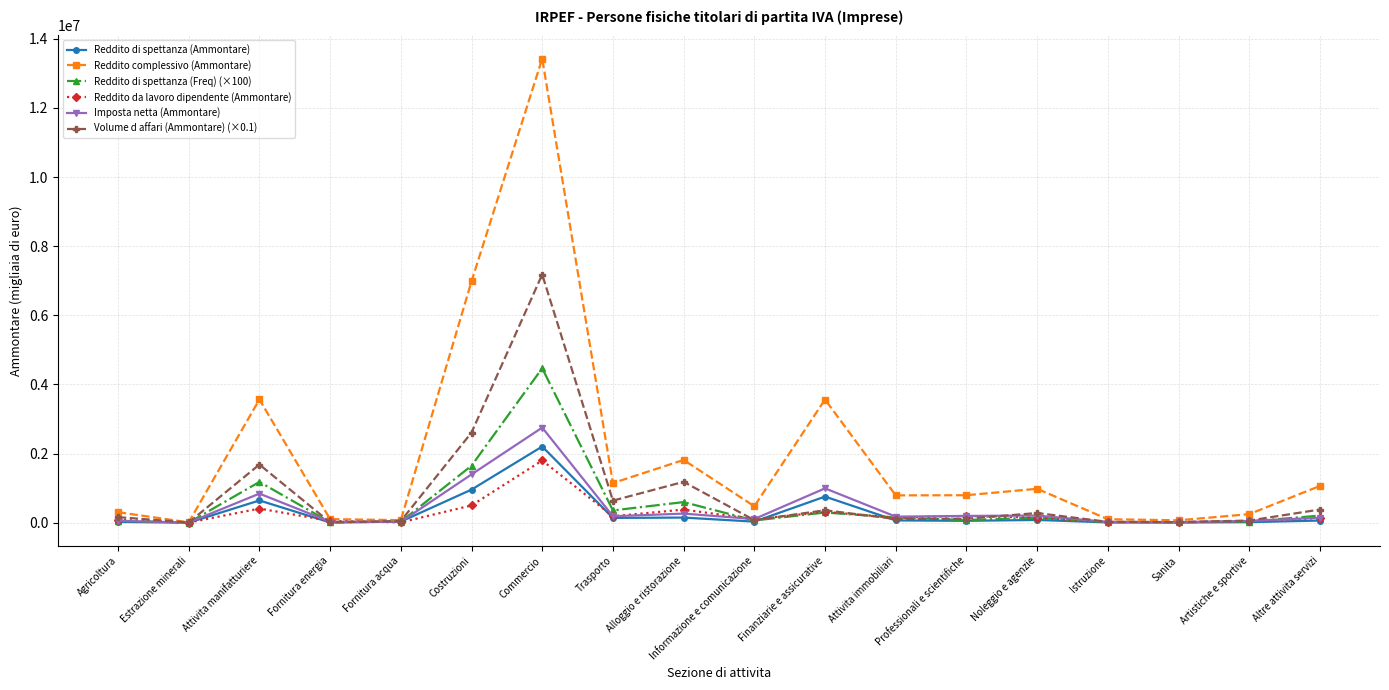

Which series has the widest spread of values?

Reddito complessivo (Ammontare)